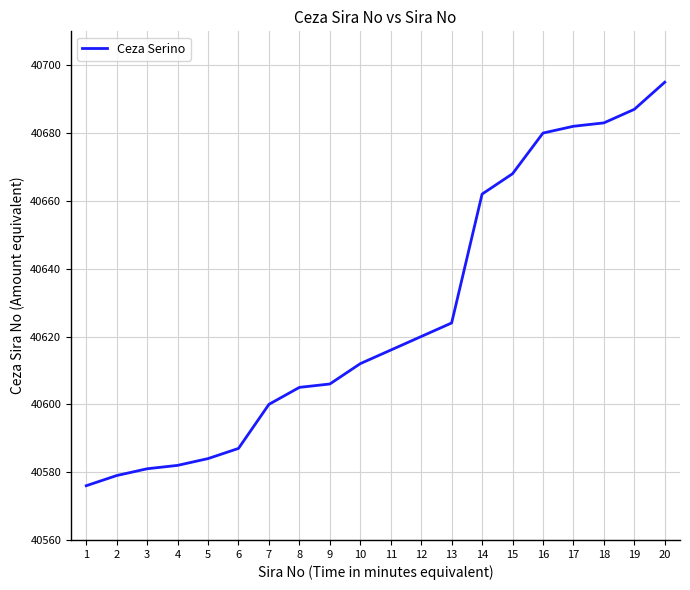

What is the change in value from 5 to 20?

+111